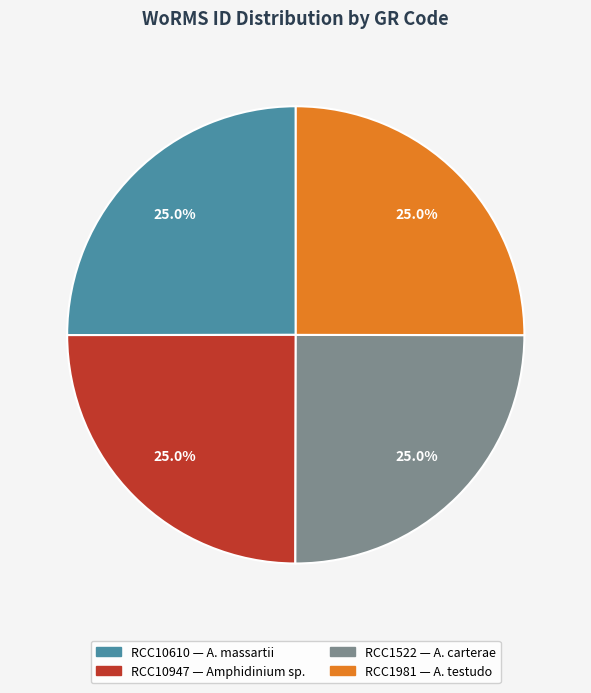

Is there a majority slice in this chart?

No